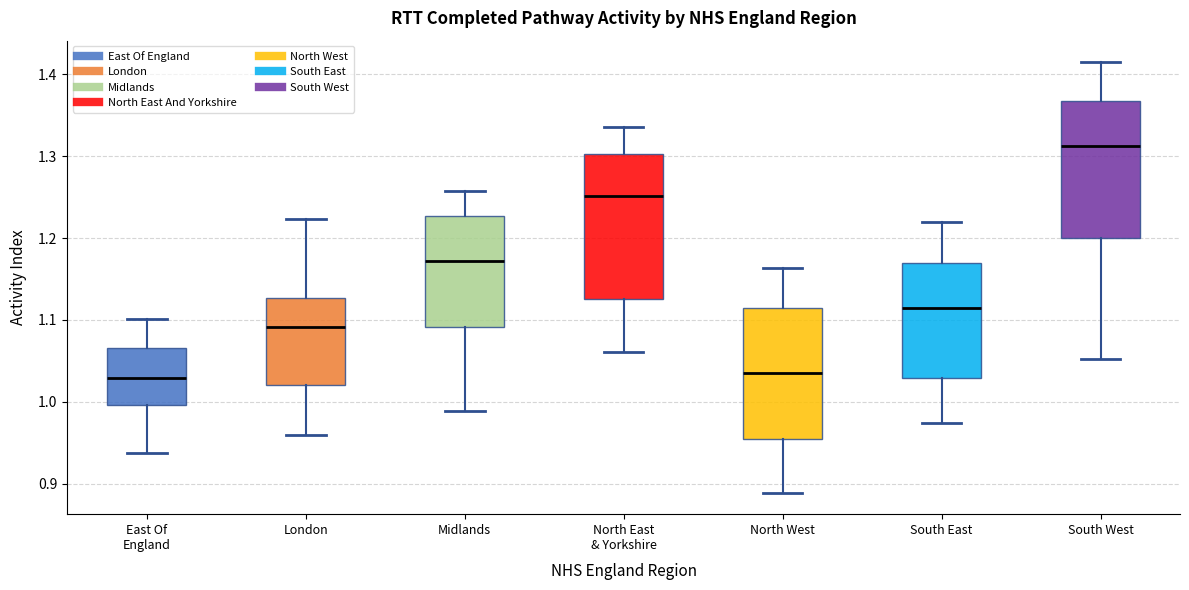

Reading left to right, read every box against the y-axis: the position of its median line, the range the box covers, and the ends of its whiskers. The values are not printed on the chart, so give them approximately, as read against the axis.

East Of England: median 1.03, box 1.00 to 1.07, whiskers 0.94 to 1.10
London: median 1.09, box 1.02 to 1.13, whiskers 0.96 to 1.22
Midlands: median 1.17, box 1.09 to 1.23, whiskers 0.99 to 1.26
North East & Yorkshire: median 1.25, box 1.13 to 1.30, whiskers 1.06 to 1.34
North West: median 1.04, box 0.95 to 1.11, whiskers 0.89 to 1.16
South East: median 1.11, box 1.03 to 1.17, whiskers 0.97 to 1.22
South West: median 1.31, box 1.20 to 1.37, whiskers 1.05 to 1.41